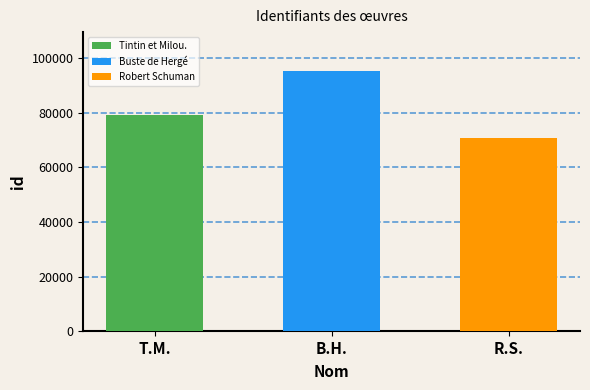

Which has a higher value, R.S. or T.M.?

T.M.